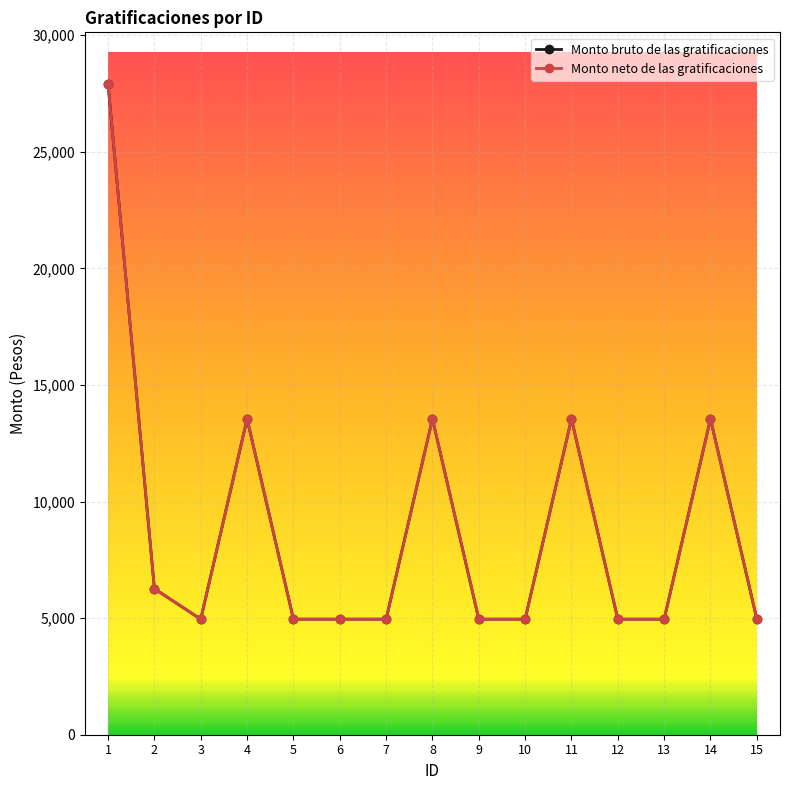

Reading left to right, extract all data points from this chart.

Monto bruto de las gratificaciones: 1=27887.2	2=6260.8	3=4954.3	4=13542.3	5=4954.3	6=4954.3	7=4954.3	8=13542.3	9=4954.3	10=4954.3	11=13542.3	12=4954.3	13=4954.3	14=13542.3	15=4954.3
Monto neto de las gratificaciones: 1=27887.2	2=6260.8	3=4954.3	4=13542.3	5=4954.3	6=4954.3	7=4954.3	8=13542.3	9=4954.3	10=4954.3	11=13542.3	12=4954.3	13=4954.3	14=13542.3	15=4954.3